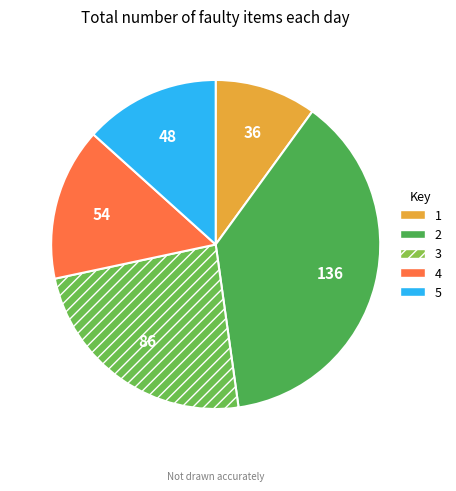

Combined, do 2 and 3 account for over 50%?

Yes